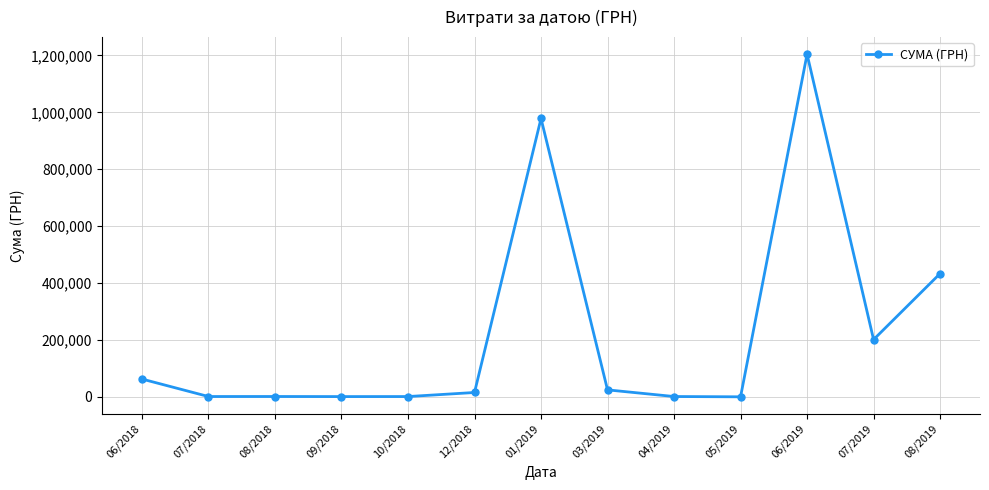

What is the label of the 1st point from the right?

08/2019